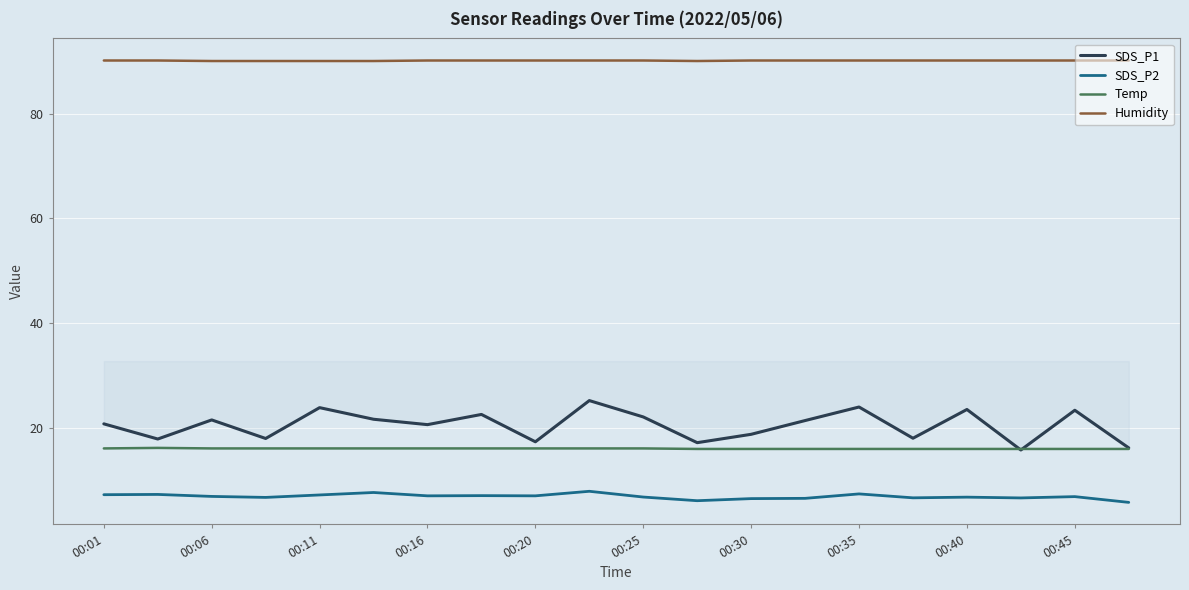

Which series has the widest spread of values?

SDS_P1